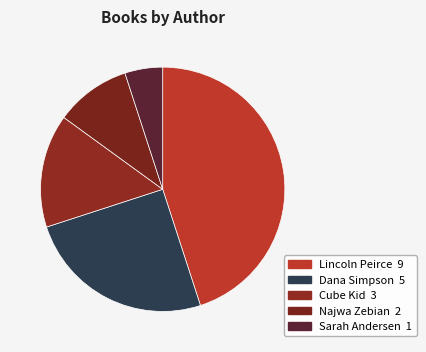

How many slices are in this pie chart?

5